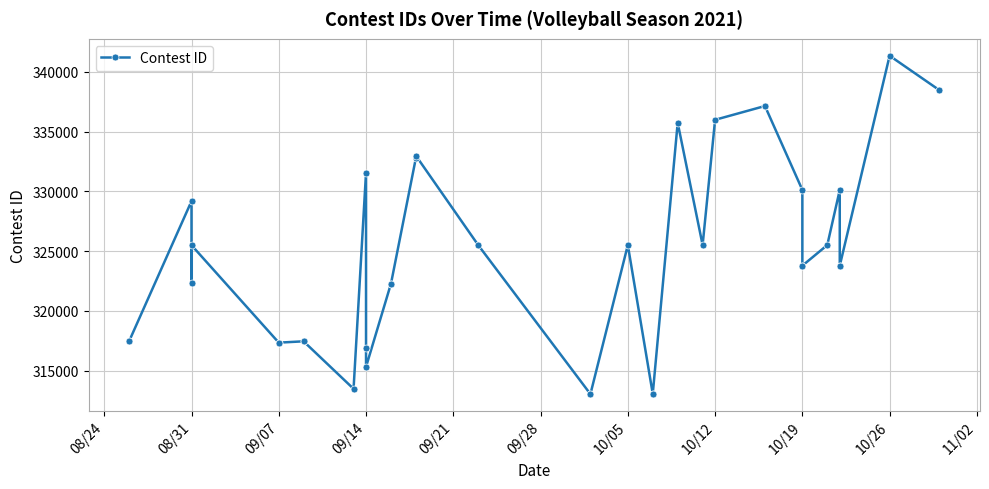

The value at 14 is 200641. True or false?

False